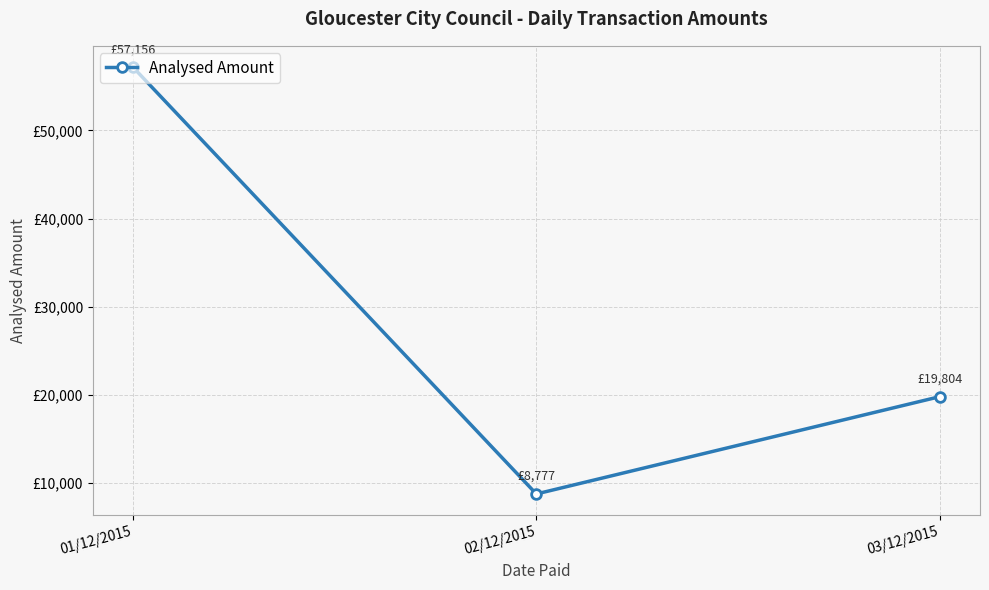

Reading right to left, what are all the values shown in this chart?

03/12/2015=19804.2	02/12/2015=8776.9	01/12/2015=57156.2